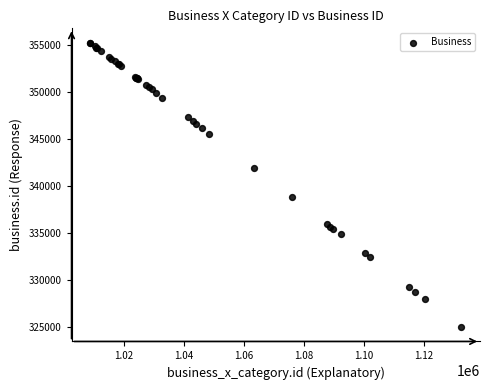

What Y value in the scatter plot is closest to 340145?

338872